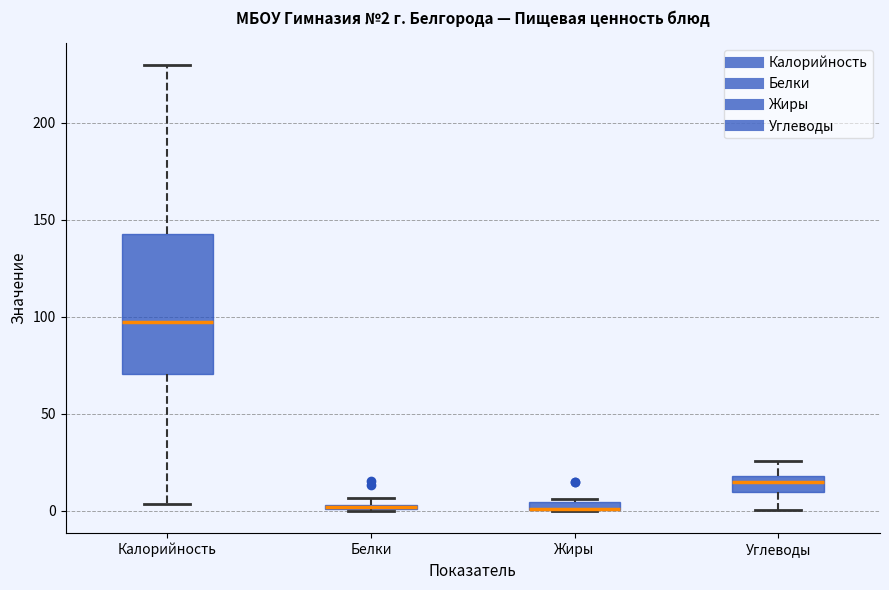

Comparing the boxes themselves (not the whiskers), which one is the tallest?

Калорийность